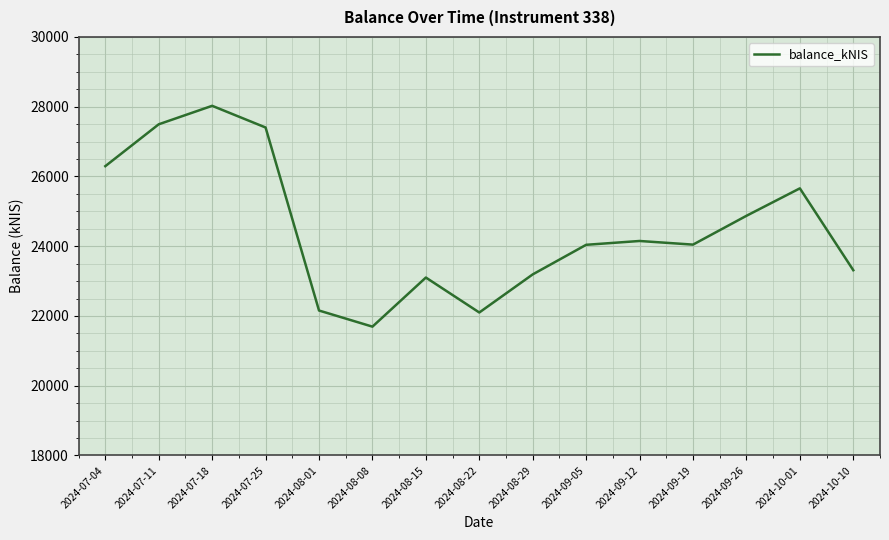

What is the minimum value shown in the chart?

21693.5